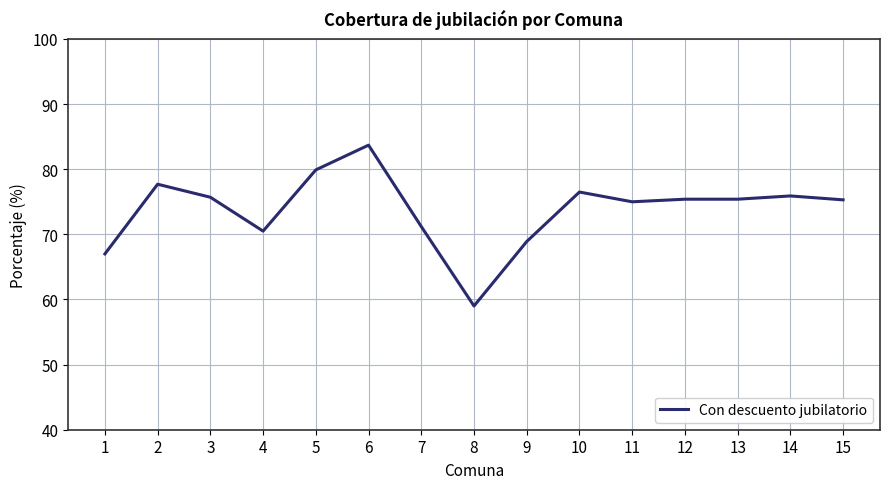

Where is the first local minimum?

4